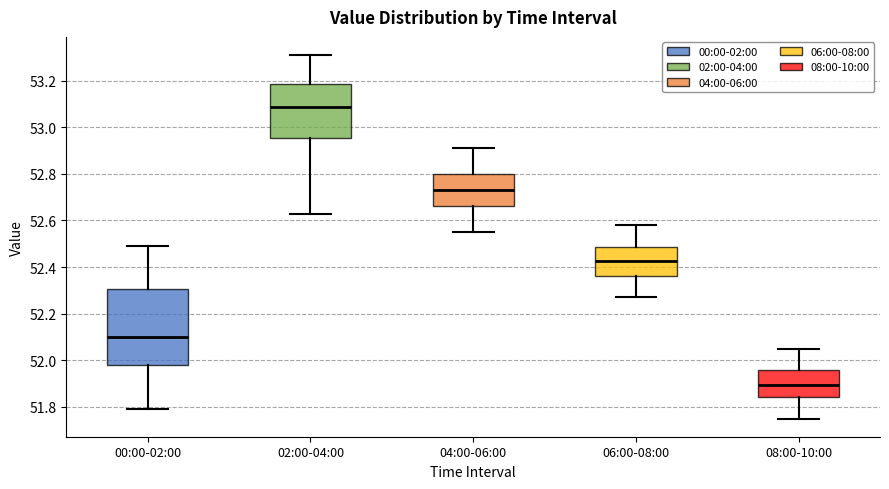

Comparing the boxes themselves (not the whiskers), which one is the tallest?

00:00-02:00